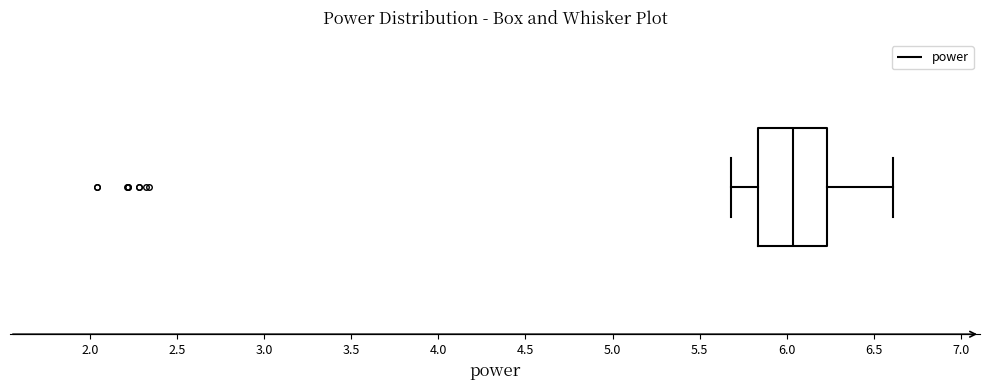

Transcribe this box plot: give where the median line is, the range the box spans, and where the two whiskers end, as read against the x-axis. The values are not printed on the chart, so give them approximately, as read against the axis.

median 6.05, box 5.85 to 6.25, whiskers 5.70 to 6.60